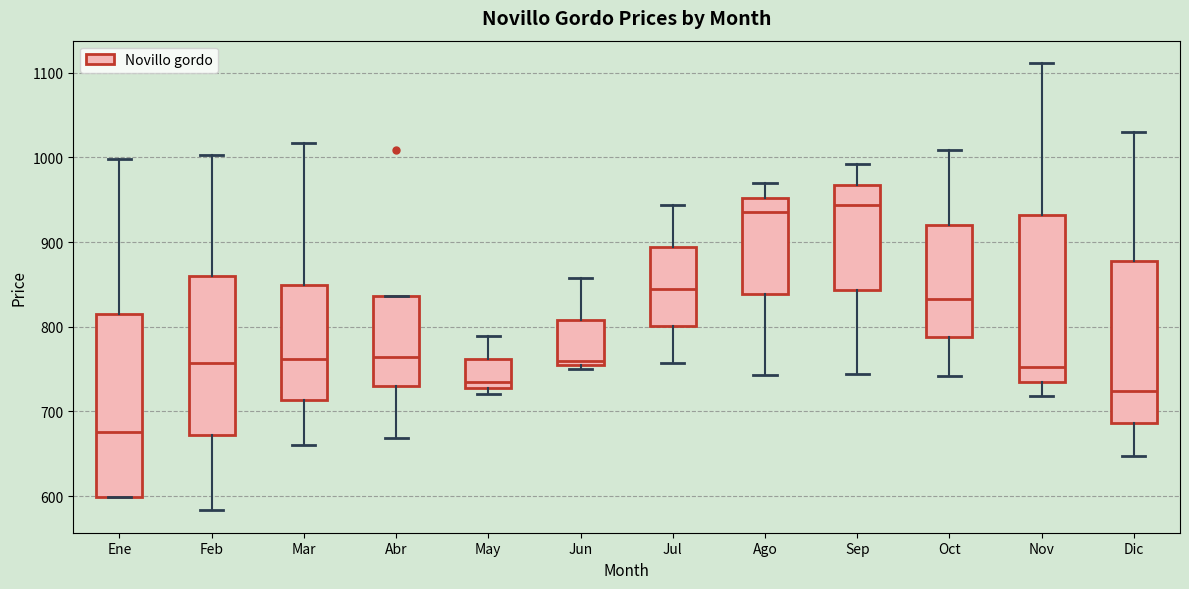

Reading left to right, transcribe this box plot: for each box, give where its median line is, the range the box spans, and where its two whiskers end, as read against the y-axis. The values are not printed on the chart, so give them approximately, as read against the axis.

Ene: median 680, box 600 to 810, whiskers 600 to 1000
Feb: median 760, box 670 to 860, whiskers 580 to 1000
Mar: median 760, box 710 to 850, whiskers 660 to 1020
Abr: median 760, box 730 to 840, whiskers 670 to 840
May: median 730 (just above the box's lower edge), box 730 to 760, whiskers 720 to 790
Jun: median 760 (just above the box's lower edge), box 760 to 810, whiskers 750 to 860
Jul: median 850, box 800 to 890, whiskers 760 to 940
Ago: median 940, box 840 to 950, whiskers 740 to 970
Sep: median 940, box 840 to 970, whiskers 740 to 990
Oct: median 830, box 790 to 920, whiskers 740 to 1010
Nov: median 750, box 730 to 930, whiskers 720 to 1110
Dic: median 720, box 690 to 880, whiskers 650 to 1030